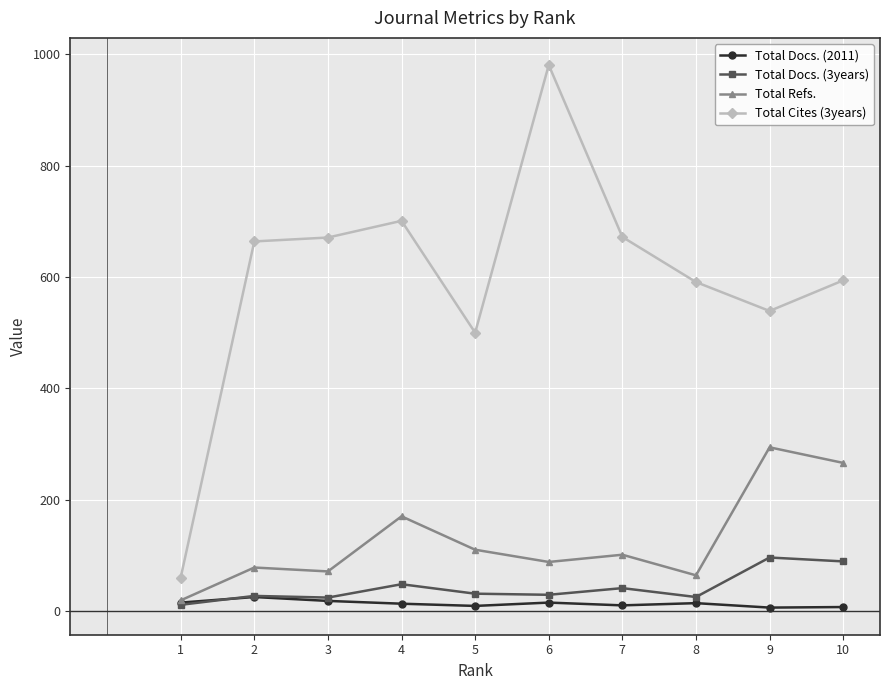

What is the value of the Total Refs. point at the 10th from the left?

266